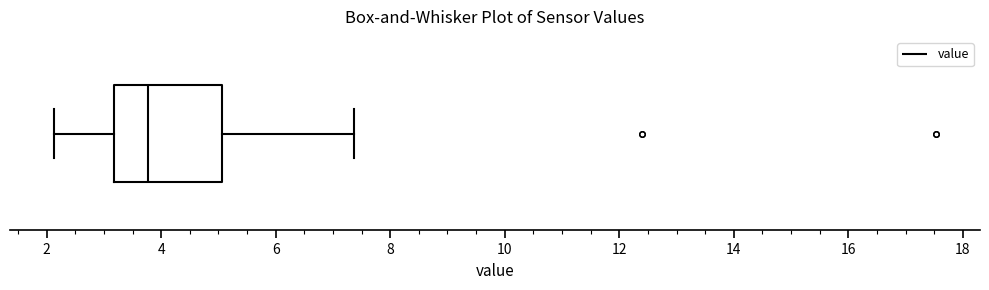

Transcribe this box plot: give where the median line is, the range the box spans, and where the two whiskers end, as read against the x-axis. The values are not printed on the chart, so give them approximately, as read against the axis.

median 3.8, box 3.2 to 5.0, whiskers 2.2 to 7.4